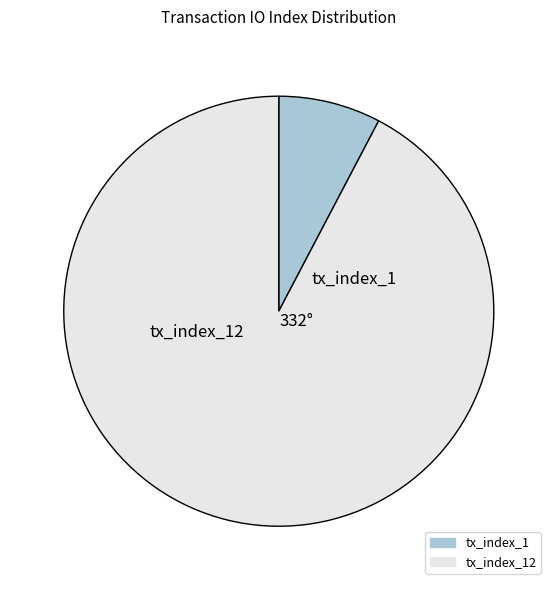

Rank the categories by value from lowest to highest.

tx_index_1, tx_index_12